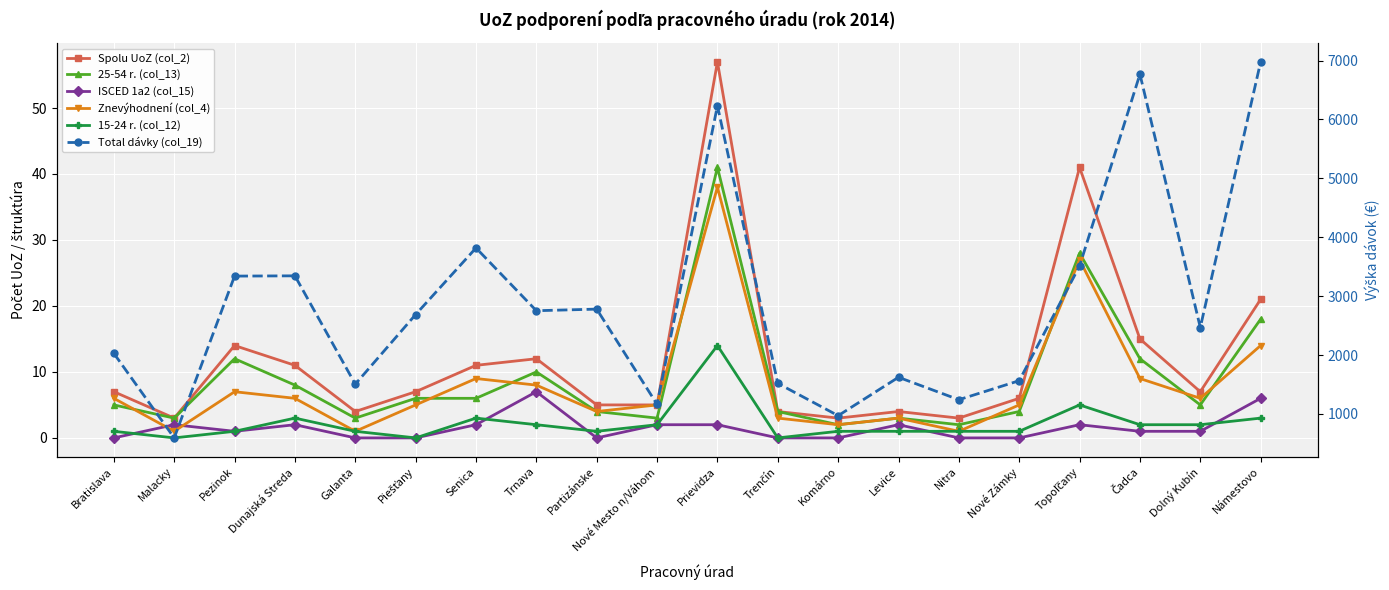

What is the spread (max minus min) of values at Dolný Kubín?

2467.0